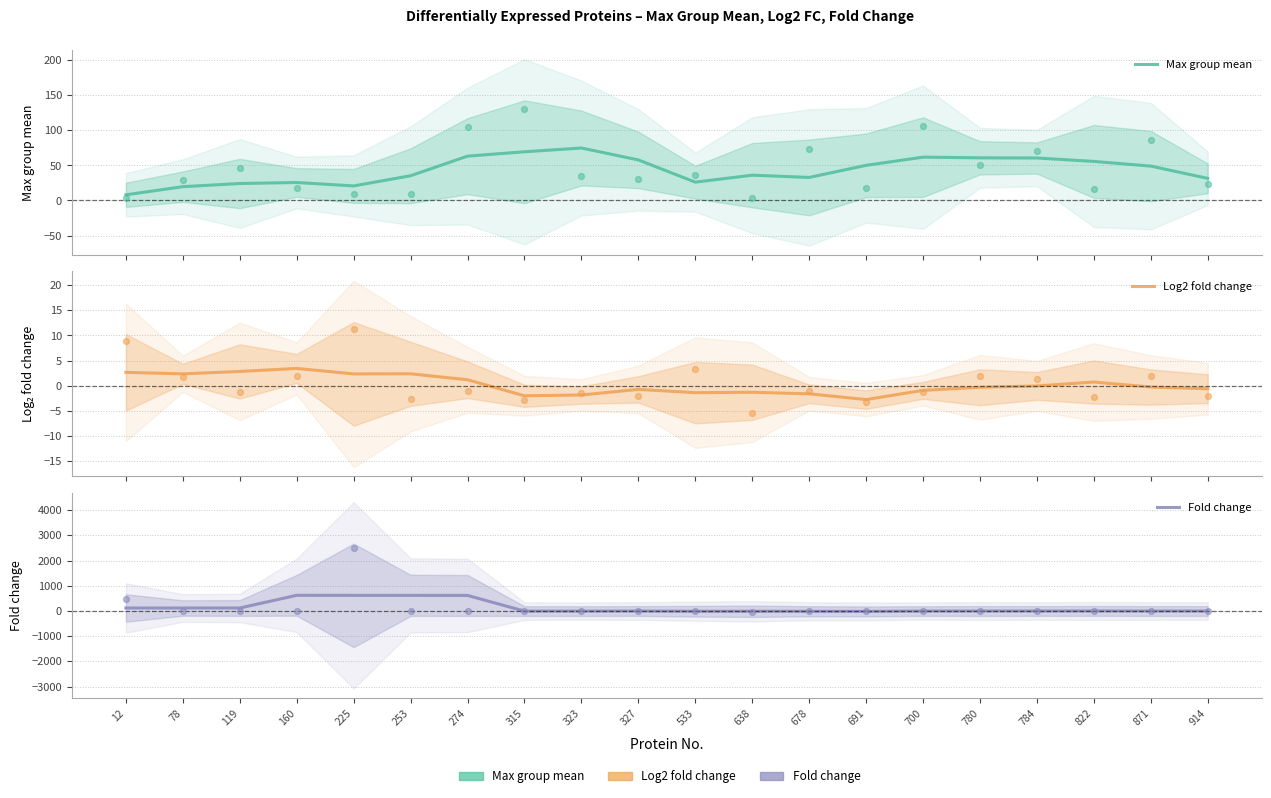

At how many categories does at least one series exceed 282?

4